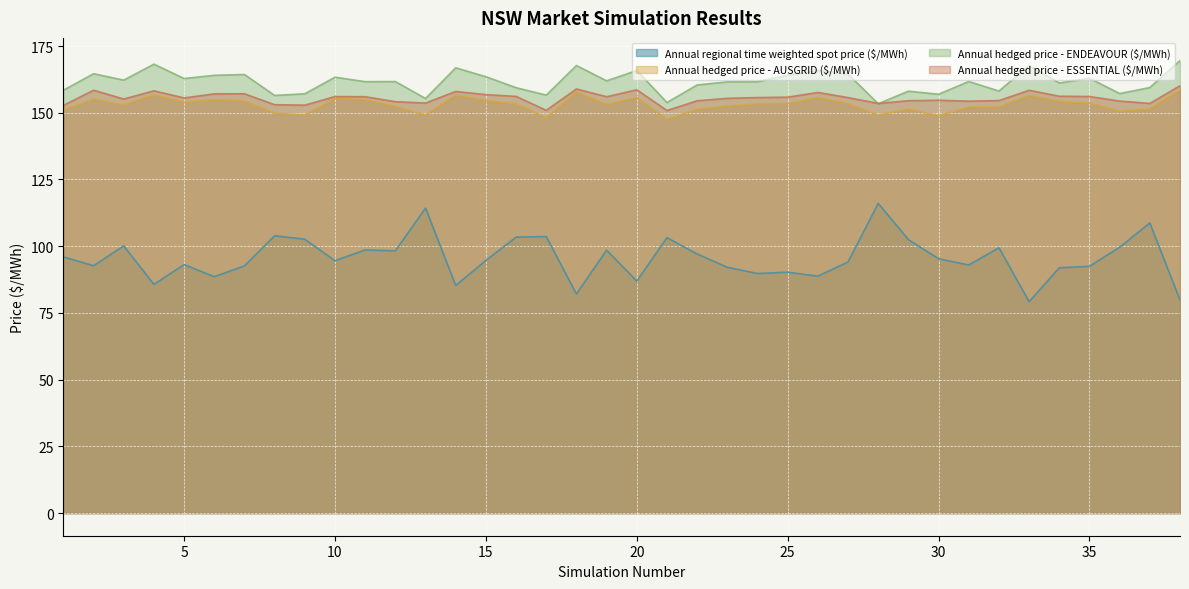

Reading left to right, transcribe all the data shown in this chart.

Annual regional time weighted spot price ($/MWh): 96.0	92.7	100.1	85.7	93.1	88.6	92.6	103.9	102.6	94.6	98.6	98.3	114.3	85.3	94.7	103.4	103.6	82.1	98.5	86.9	103.2	97.1	92.1	89.8	90.3	88.8	94.1	116.0	102.5	95.3	92.9	99.4	79.2	91.9	92.5	99.6	108.7	79.8
Annual hedged price - AUSGRID ($/MWh): 151.1	155.1	152.9	156.7	153.9	154.9	154.4	149.8	149.1	155.3	154.9	152.3	149.2	156.6	154.6	153.3	148.2	157.8	153.2	155.8	147.6	151.3	152.5	153.4	153.5	155.7	153.4	149.2	151.4	148.9	152.1	152.2	156.5	154.2	153.6	150.6	151.5	158.6
Annual hedged price - ENDEAVOUR ($/MWh): 158.4	164.6	162.2	168.2	162.8	164.0	164.3	156.5	157.1	163.3	161.7	161.7	155.3	166.8	163.5	159.4	156.6	167.7	161.9	165.8	153.8	160.4	161.6	161.6	164.1	165.9	164.5	153.4	158.1	156.9	161.7	158.1	167.7	161.2	162.9	157.2	159.4	169.6
Annual hedged price - ESSENTIAL ($/MWh): 152.8	158.4	155.1	158.2	155.5	157.1	157.1	153.0	152.8	156.1	156.0	154.1	153.6	158.0	156.8	156.1	150.9	158.9	156.0	158.6	150.8	154.5	155.4	155.7	155.8	157.6	155.7	153.5	154.5	154.7	154.3	154.6	158.4	156.2	156.1	154.4	153.5	160.1